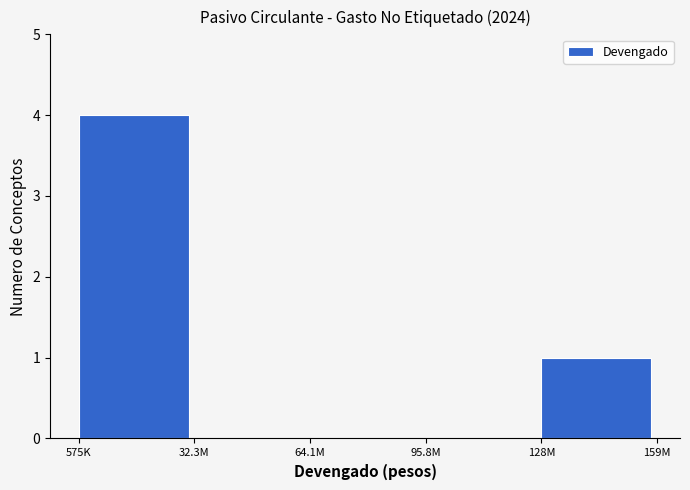

Reading left to right, transcribe all the data shown in this chart.

575K=4	32.3M=0	64.1M=0	95.8M=0	128M=1